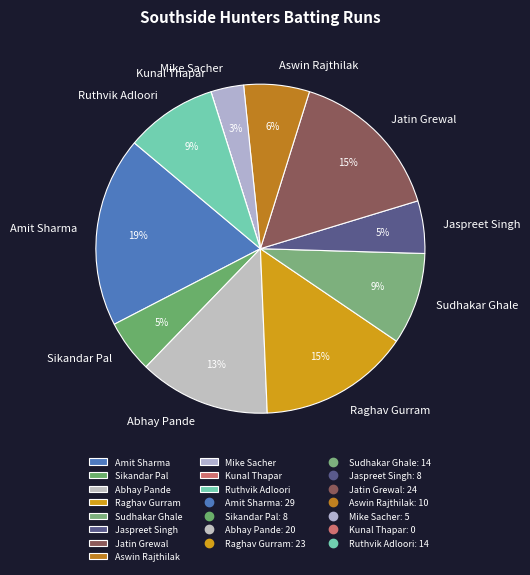

To the nearest percent, what is the difference between the largest and smallest slice percentages?

19%